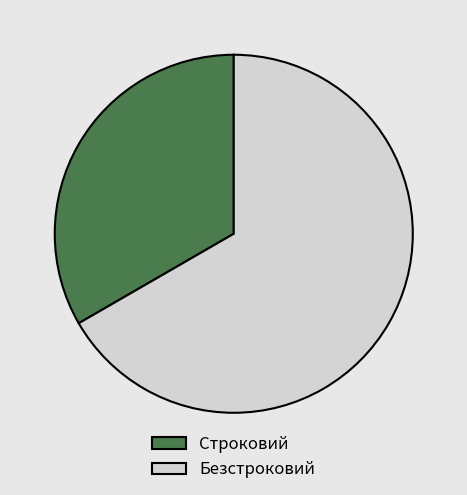

Do Строковий and Безстроковий together represent more than half of the pie?

Yes